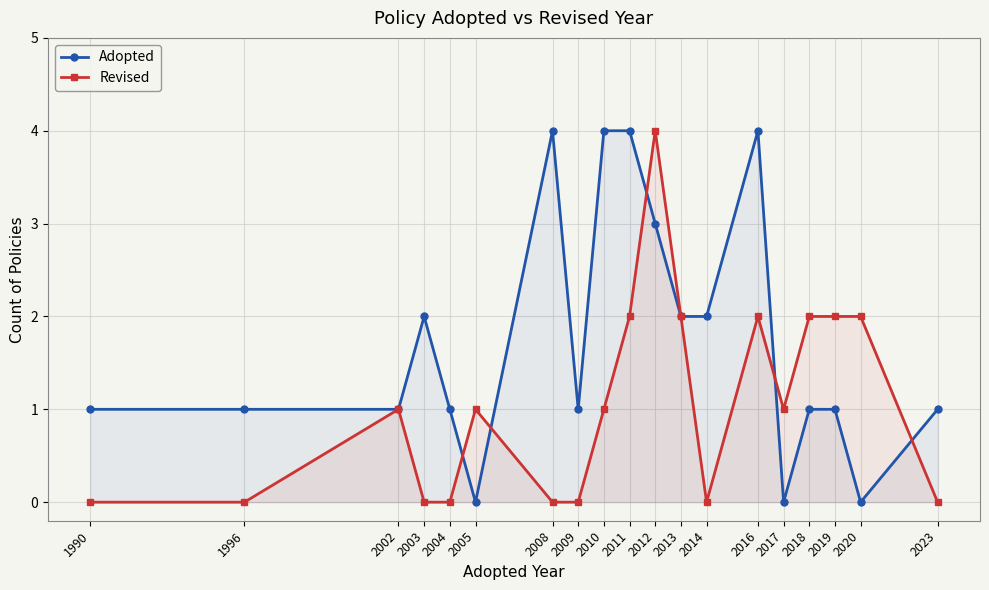

What is the approximate value of Adopted at 2002?

1